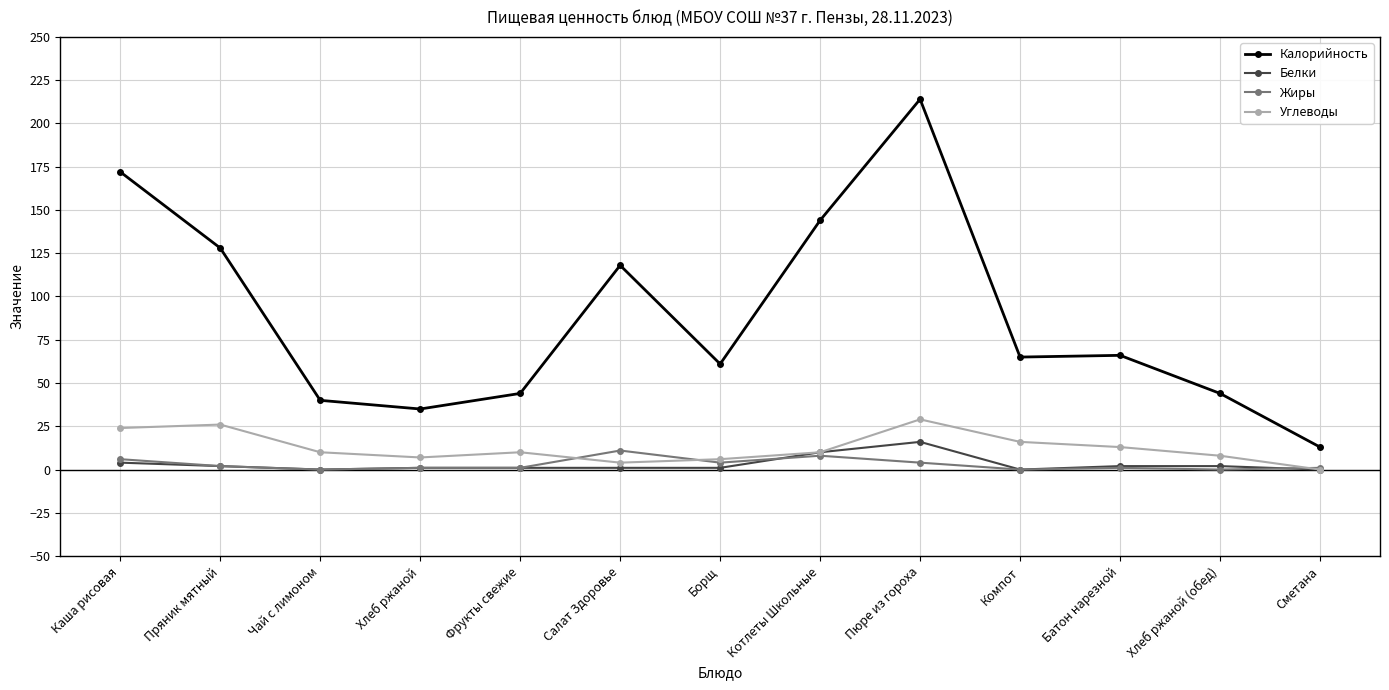

Which series has the largest range (max minus min)?

Калорийность